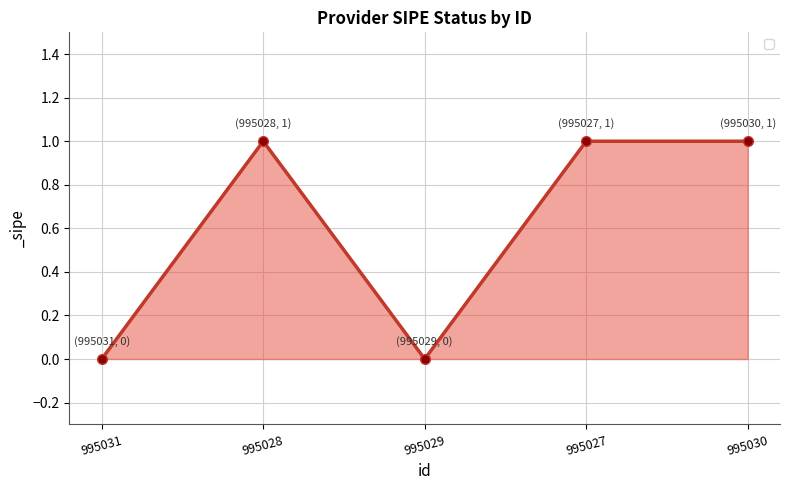

Where is the first local minimum?

995029